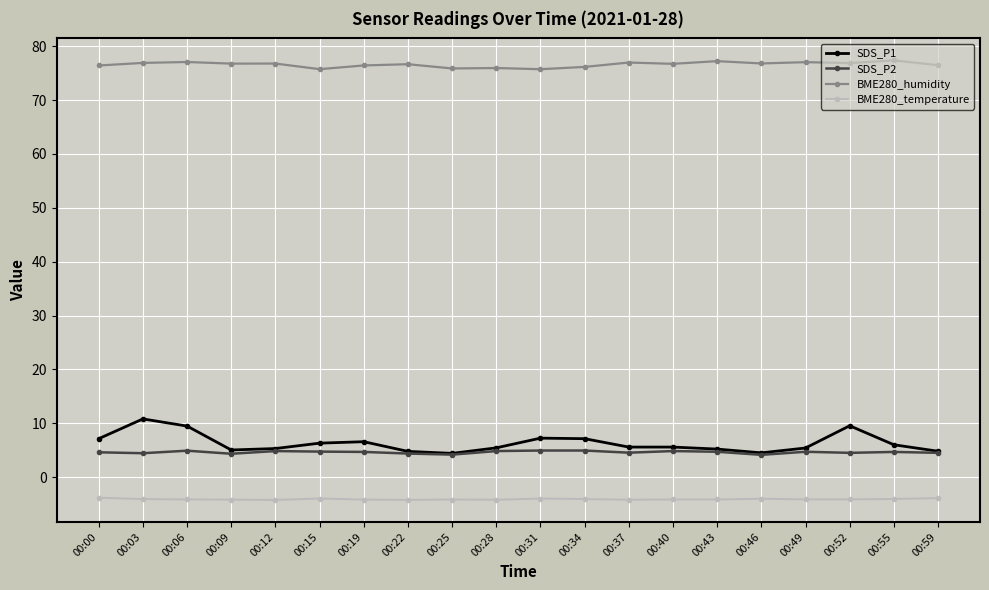

What is the sum of the BME280_temperature values at 00:31 and 00:28?

-8.2